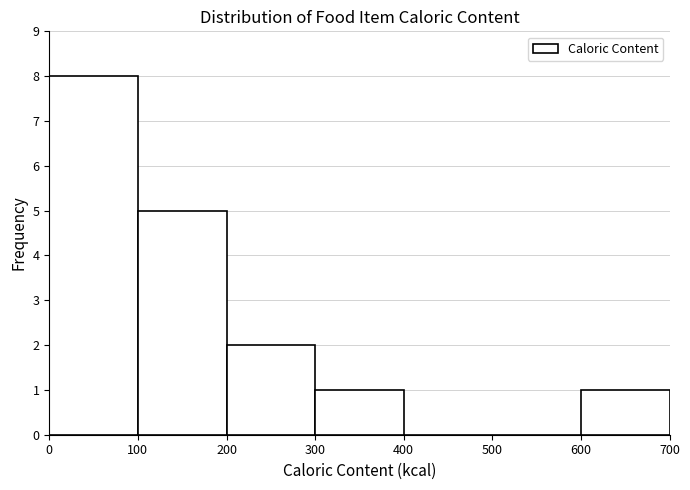

Over which range of the x-axis is the bar tallest?

0 to 100